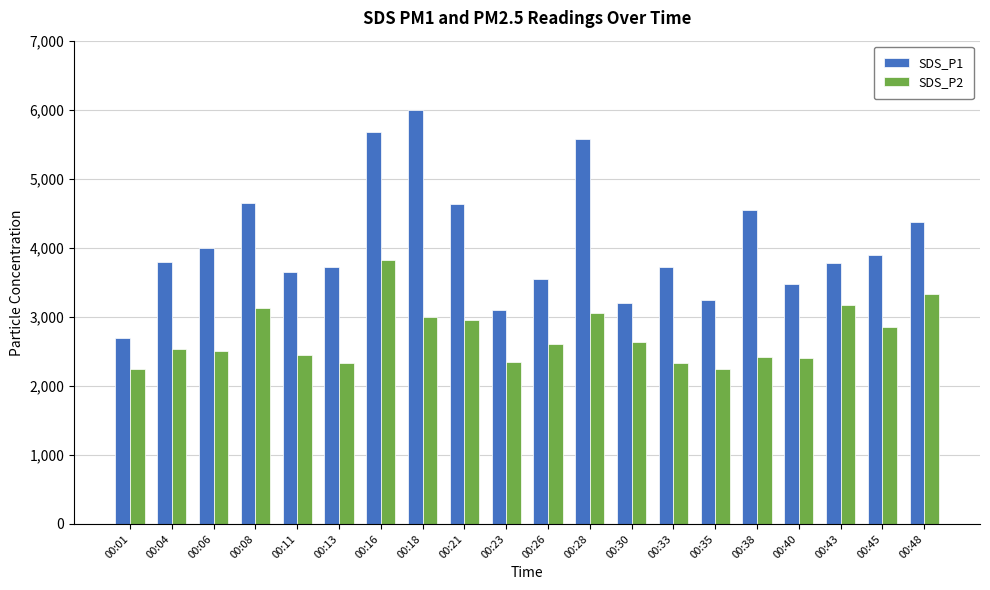

At which label does SDS_P1 reach its minimum?

00:01